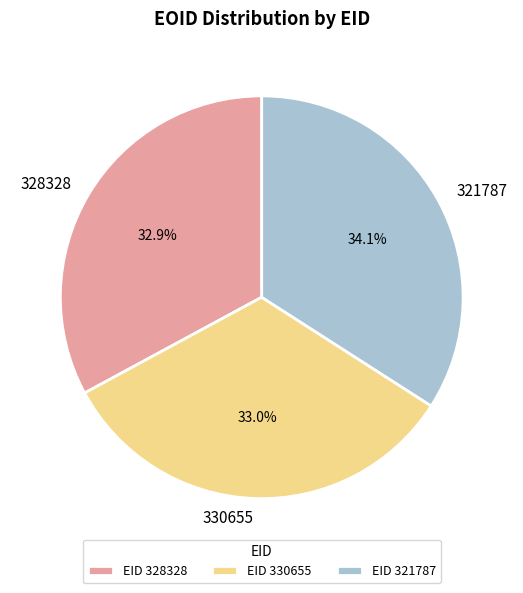

Which slice is the largest?

321787